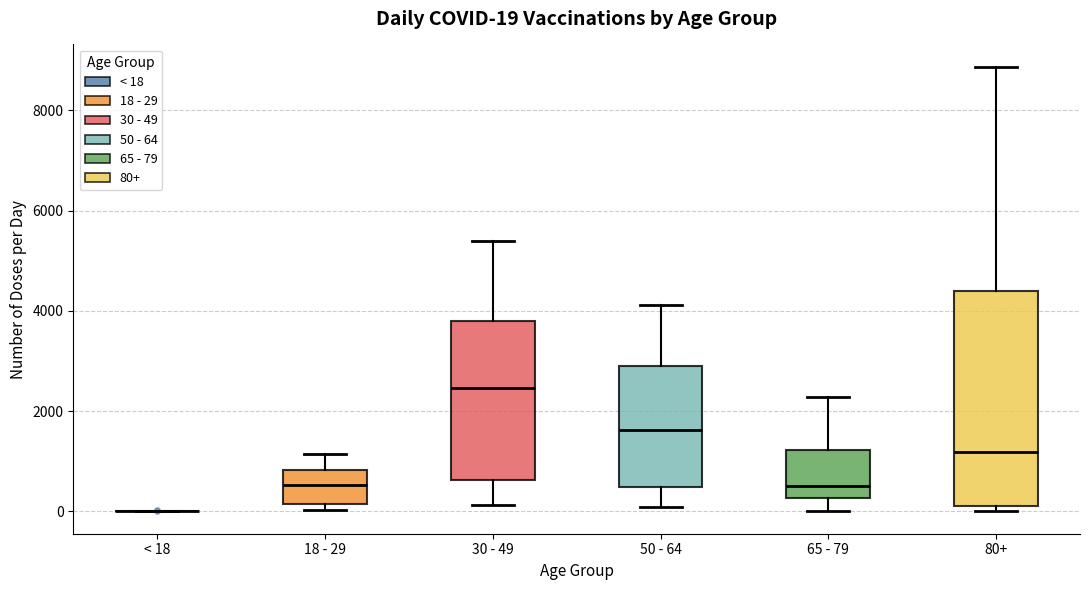

Which box is the tallest, from its lower edge to its upper edge?

80+